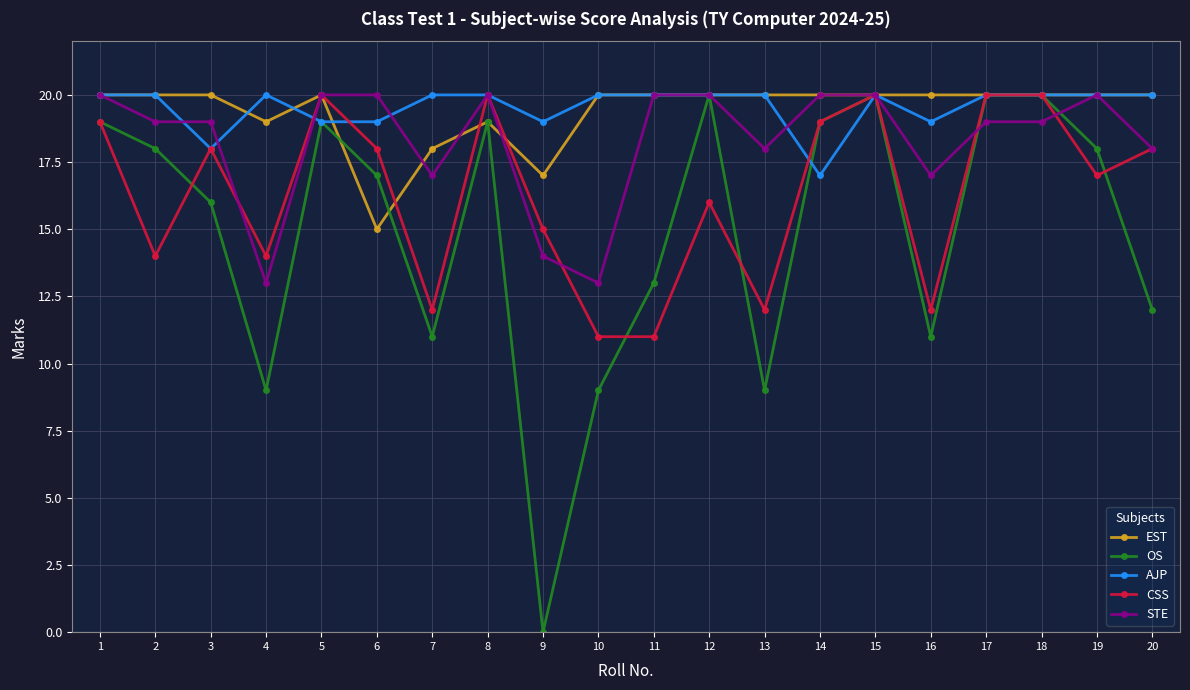

Which category has the lowest value in the AJP series?

14